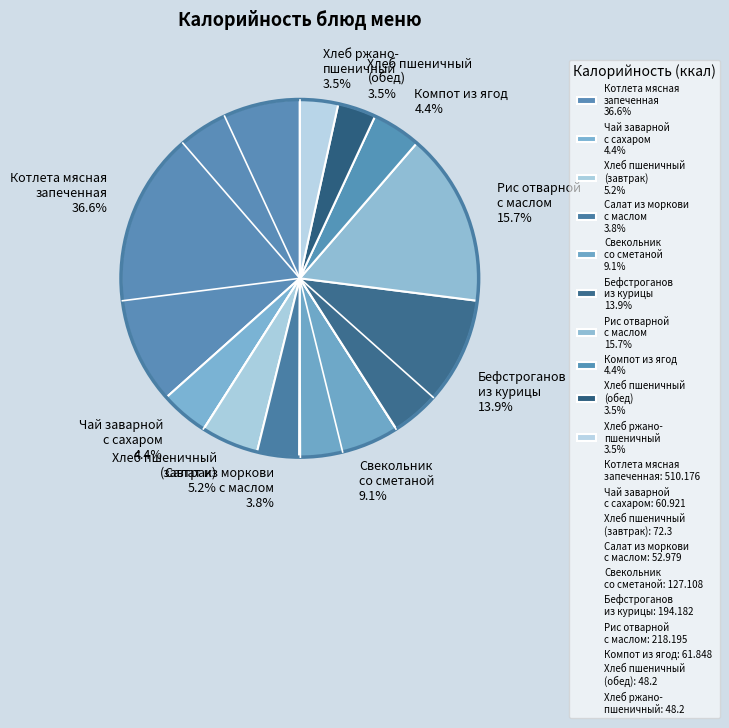

How many slices are in this pie chart?

10